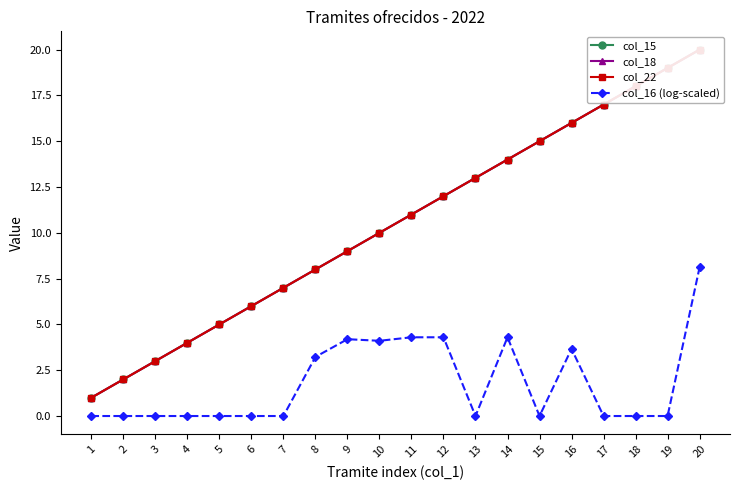

Where is col_15 nearest to the value 10?

10